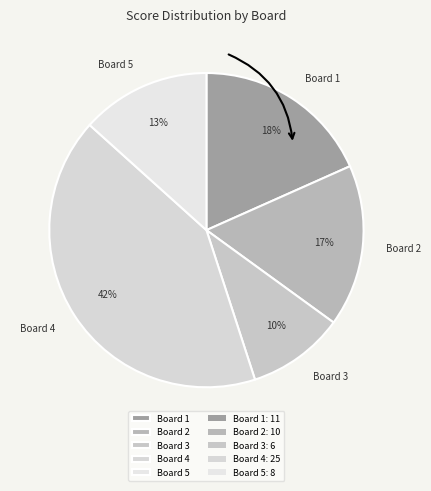

Count the number of slices in the pie.

5